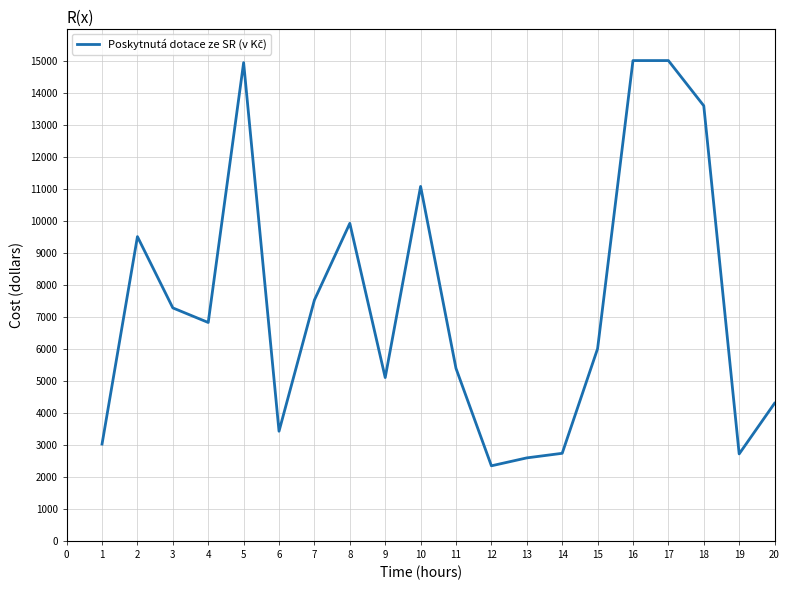

How many points are higher than both their immediate neighbors (excluding endpoints)?

4